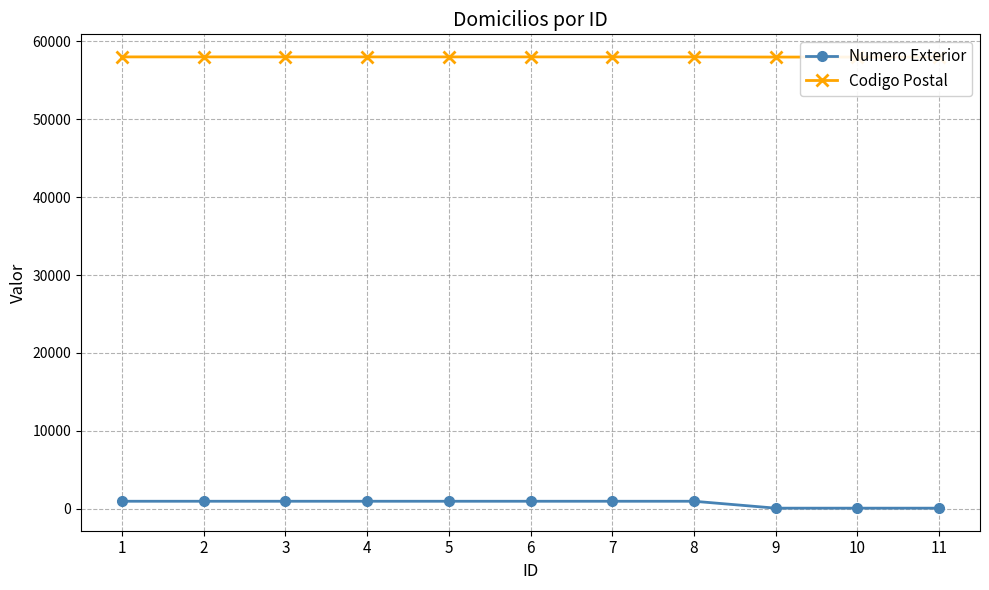

Is this an area chart (filled region under the line)?

No